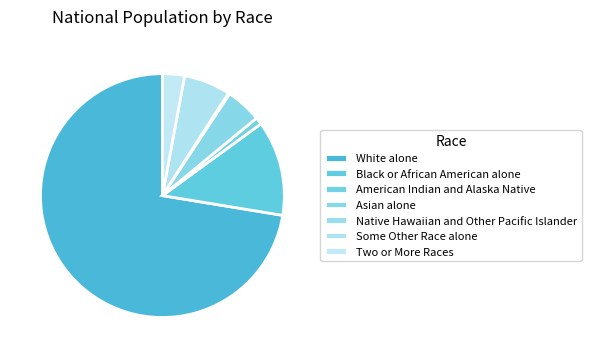

To the nearest percent, what percentage of the pie is Black or African American alone?

13%